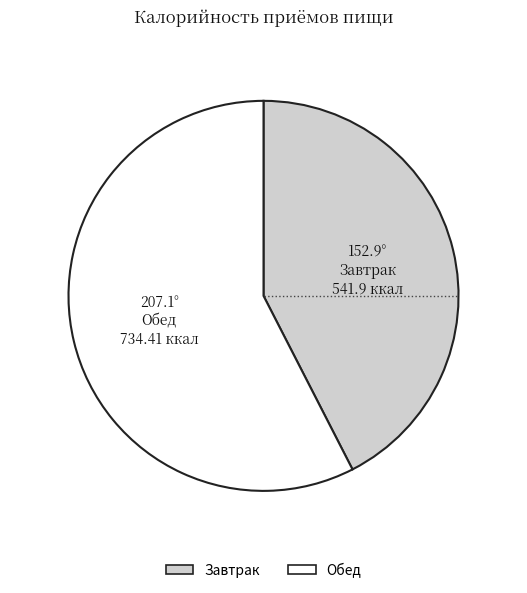

Which category accounts for the majority?

Обед